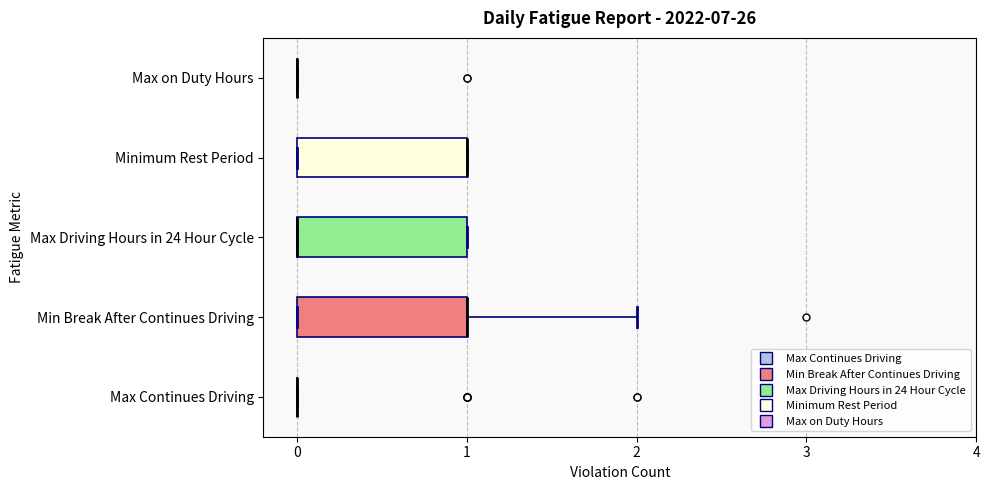

Reading bottom to top, read every box against the x-axis: the position of its median line, the range the box covers, and the ends of its whiskers. The values are not printed on the chart, so give them approximately, as read against the axis.

Max Continues Driving: box collapsed to a line at 0, whiskers 0 to 0
Min Break After Continues Driving: median 1 (drawn on the box's right edge), box 0 to 1, whiskers 0 to 2
Max Driving Hours in 24 Hour Cycle: median 0 (drawn on the box's left edge), box 0 to 1, whiskers 0 to 1
Minimum Rest Period: median 1 (drawn on the box's right edge), box 0 to 1, whiskers 0 to 1
Max on Duty Hours: box collapsed to a line at 0, whiskers 0 to 0